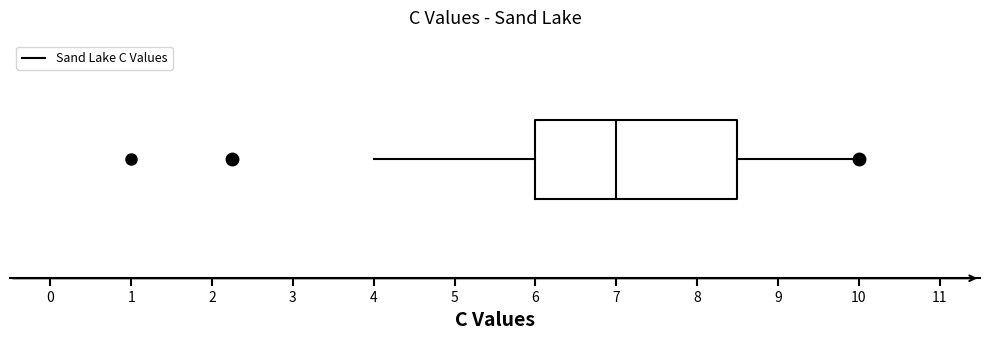

Read this box plot against the x-axis: the position of the median line, the range covered by the box, and the ends of both whiskers. The values are not printed on the chart, so give them approximately, as read against the axis.

median 7.0, box 6.0 to 8.5, whiskers 4.0 to 10.0